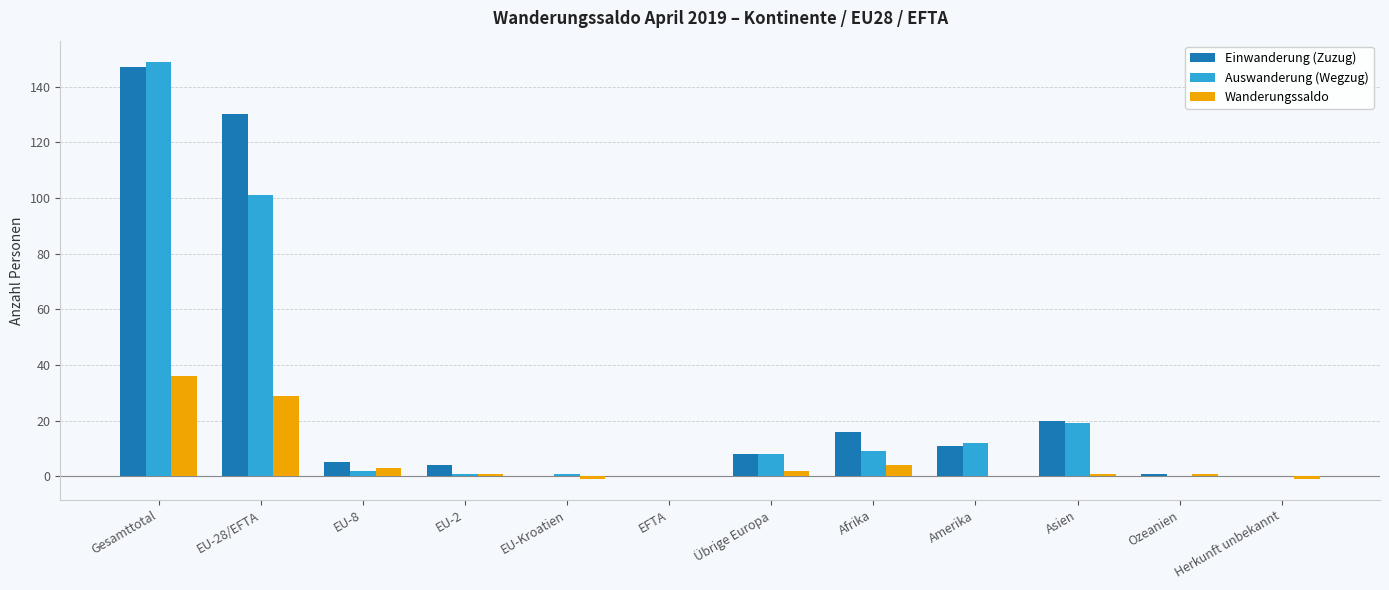

What is the maximum value for Einwanderung (Zuzug)?

147